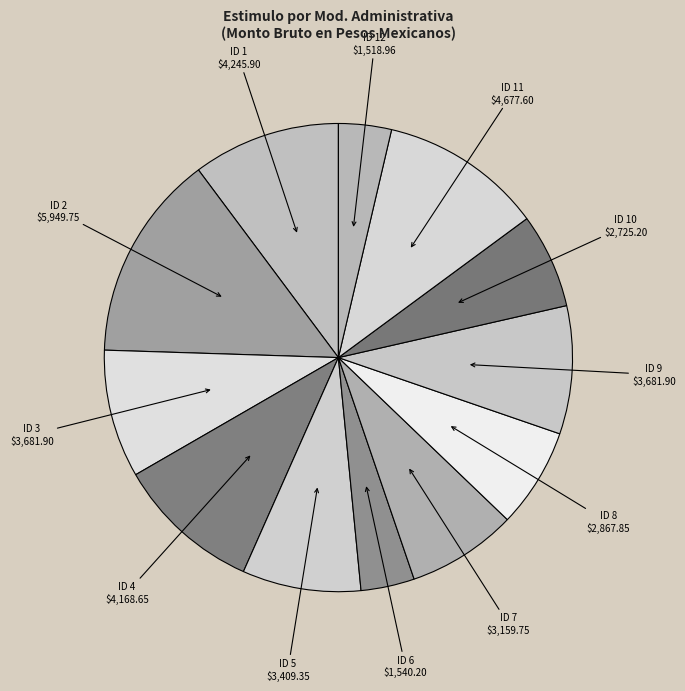

Does any single category account for the majority?

No